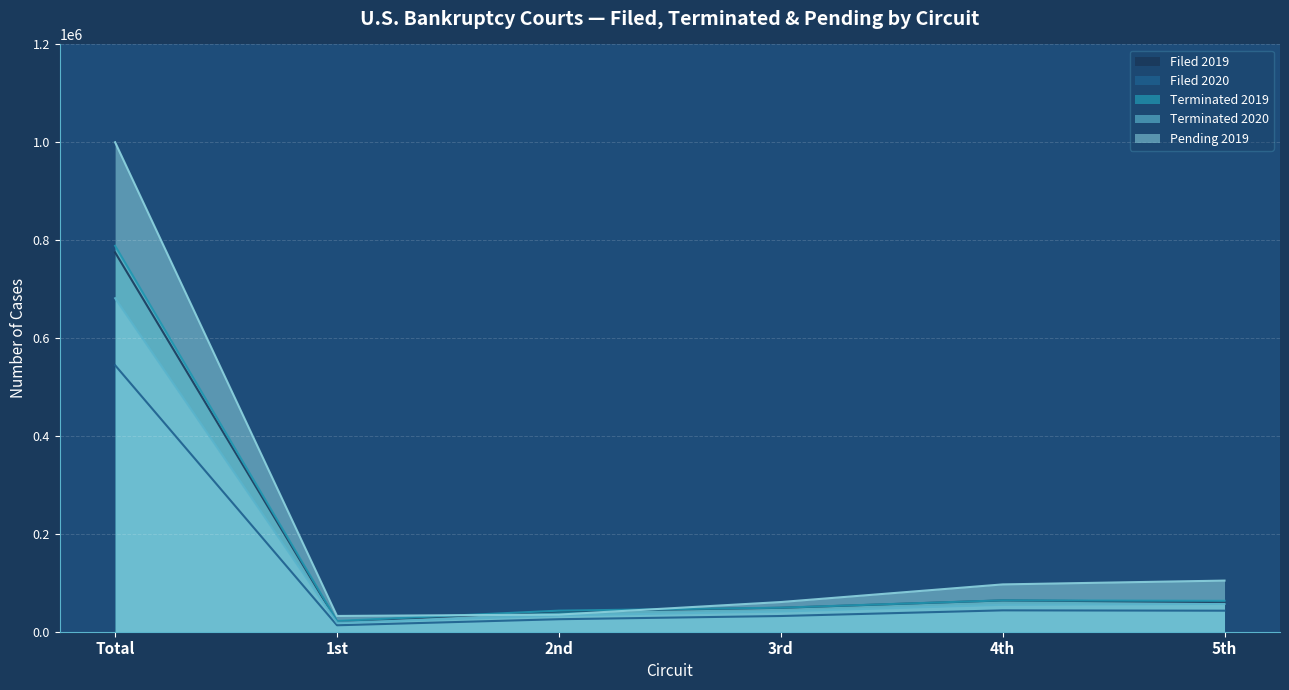

Reading left to right, transcribe all the data shown in this chart.

Filed 2019: 774940	20637	41880	48871	63987	60589
Filed 2020: 544463	13171	25560	32102	43661	42977
Terminated 2019: 788554	22008	43047	49148	64170	63146
Terminated 2020: 681480	18135	33123	41321	54982	56724
Pending 2019: 1000151	32215	35028	60645	96689	104463